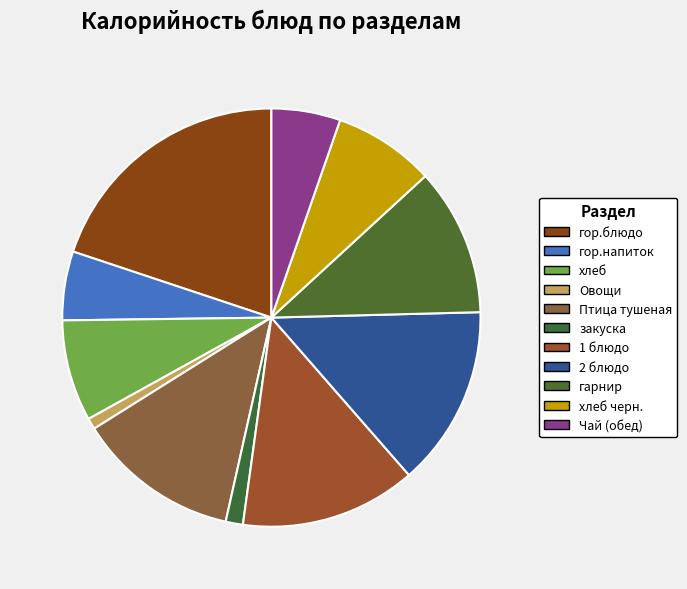

Which slice is the largest?

гор.блюдо